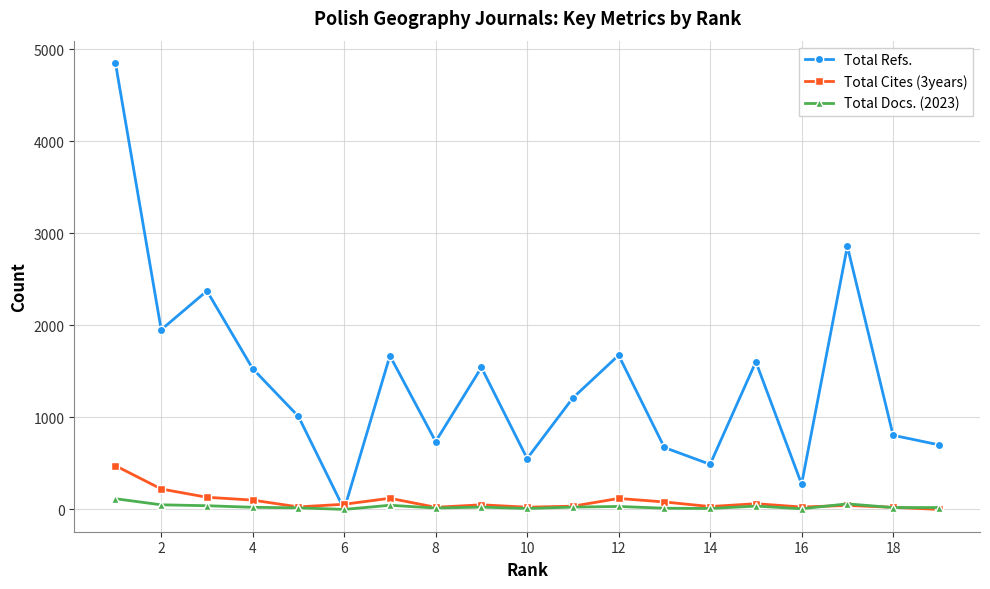

Which series has the largest total across all categories?

Total Refs.